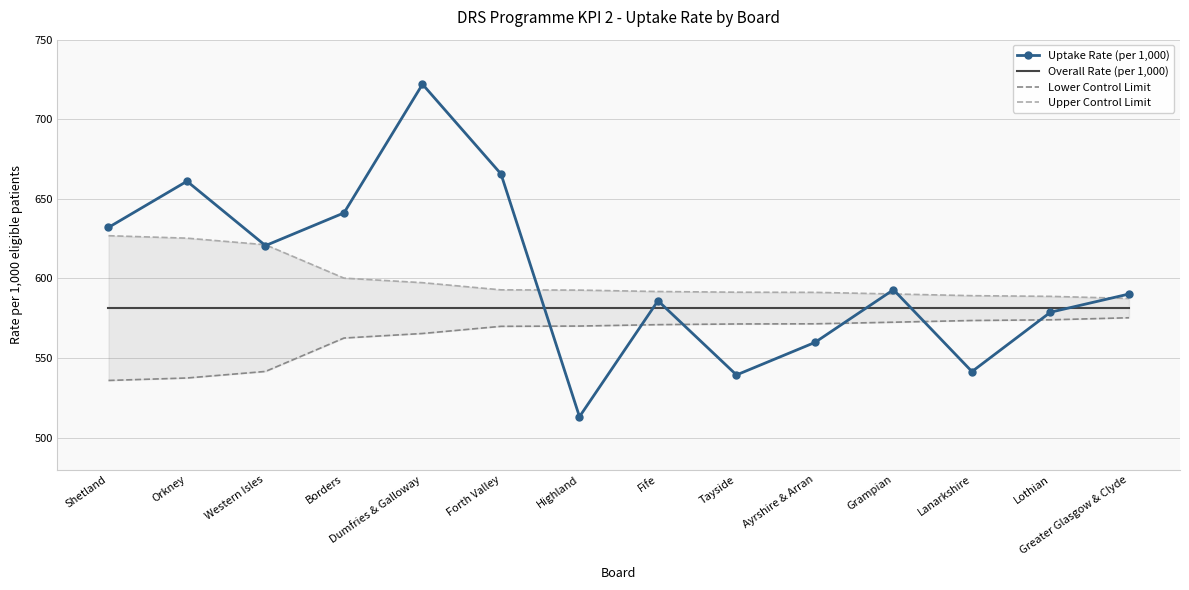

Reading left to right, what are all the values shown in this chart?

Uptake Rate (per 1,000): 632.1	661.1	620.7	641.2	722.0	665.7	513.2	586.0	539.4	559.9	593.0	541.5	578.8	590.2
Overall Rate (per 1,000): 581.4	581.4	581.4	581.4	581.4	581.4	581.4	581.4	581.4	581.4	581.4	581.4	581.4	581.4
Lower Control Limit: 536.0	537.5	541.6	562.6	565.5	570.0	570.1	571.0	571.4	571.5	572.5	573.6	574.0	575.4
Upper Control Limit: 626.9	625.3	621.2	600.2	597.4	592.9	592.7	591.8	591.4	591.3	590.3	589.2	588.8	587.5